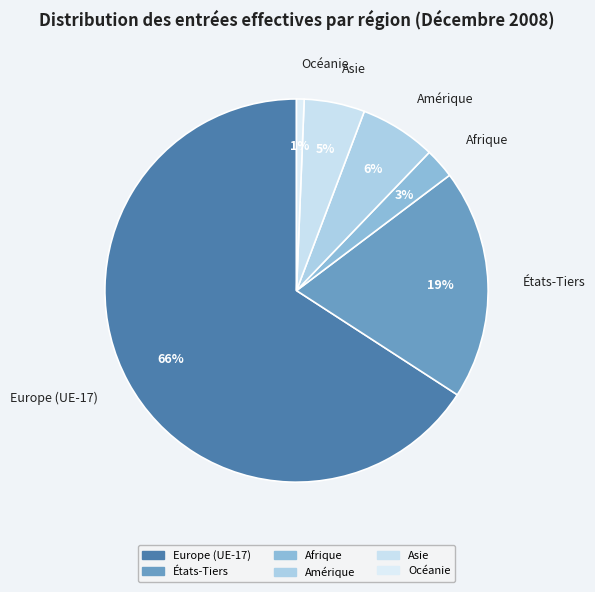

Do Europe (UE-17) and États-Tiers together represent more than half of the pie?

Yes